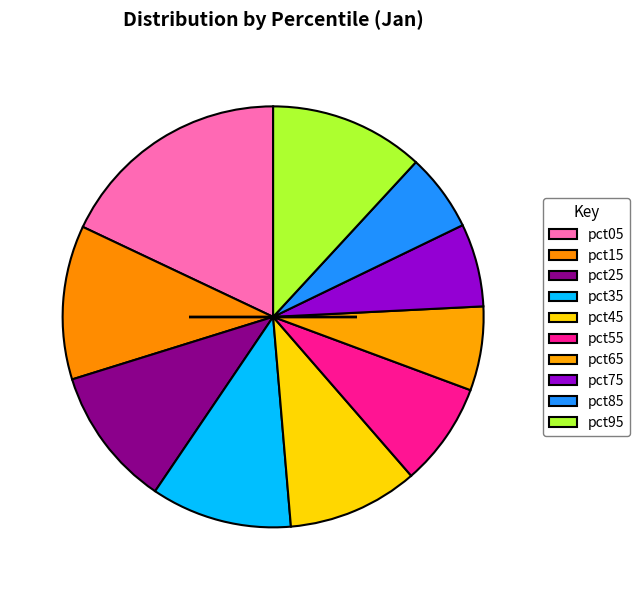

What is the smallest slice in the pie chart?

pct85